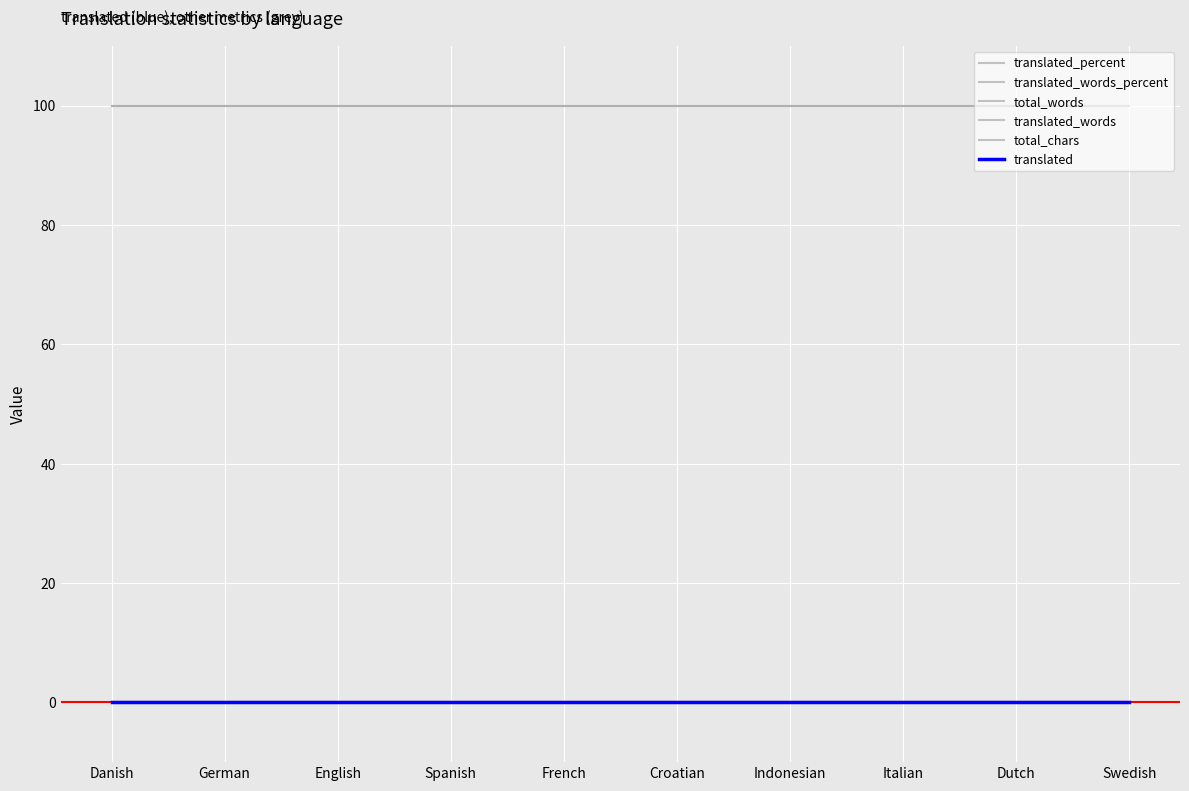

Does the chart have visible grid lines?

Yes